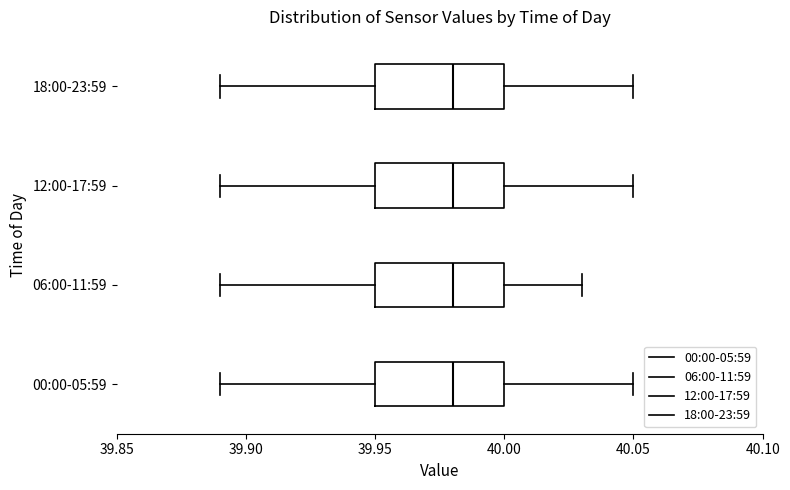

Where does the median line of the box for 18:00-23:59 sit on the x-axis? The values are not printed on the chart, so give them approximately, as read against the axis.

39.98